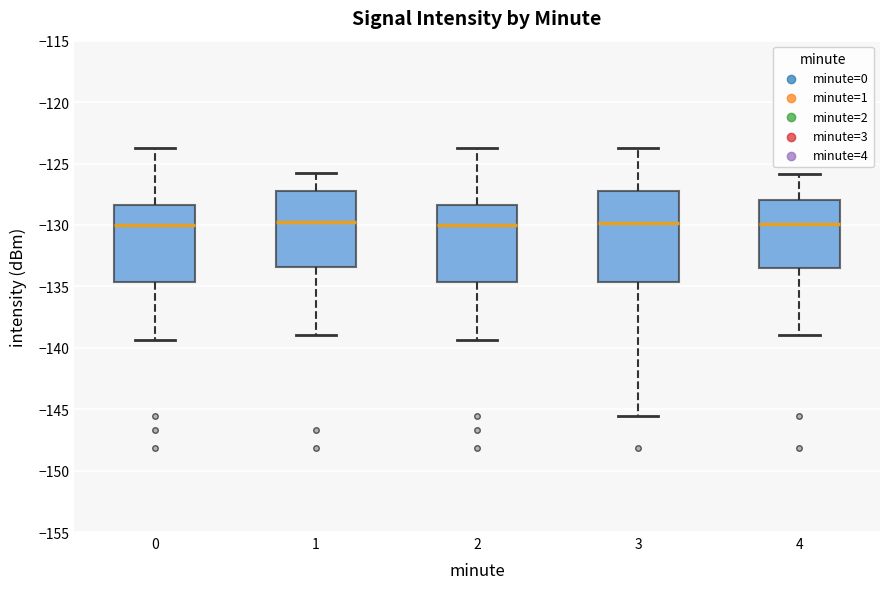

Reading left to right, read every box against the y-axis: the position of its median line, the range the box covers, and the ends of its whiskers. The values are not printed on the chart, so give them approximately, as read against the axis.

0: median -130.0, box -134.5 to -128.5, whiskers -139.5 to -123.5
1: median -130.0, box -133.5 to -127.0, whiskers -139.0 to -125.5
2: median -130.0, box -134.5 to -128.5, whiskers -139.5 to -123.5
3: median -130.0, box -134.5 to -127.0, whiskers -145.5 to -123.5
4: median -130.0, box -133.5 to -128.0, whiskers -139.0 to -126.0